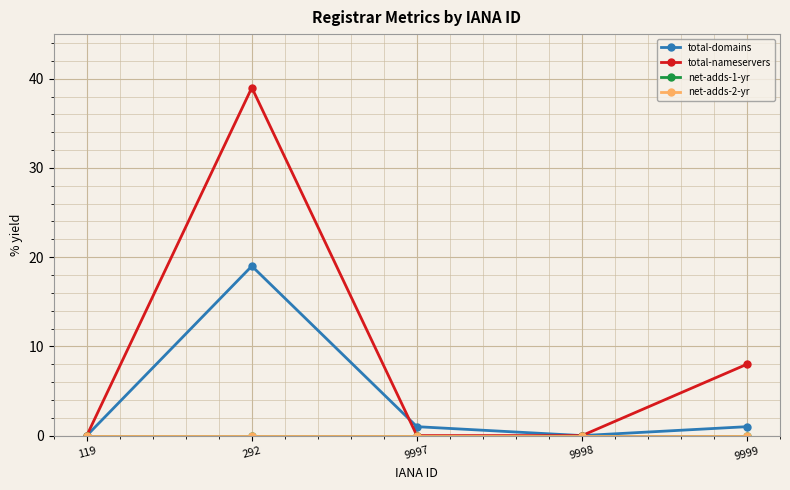

Is this an area chart (filled region under the line)?

No